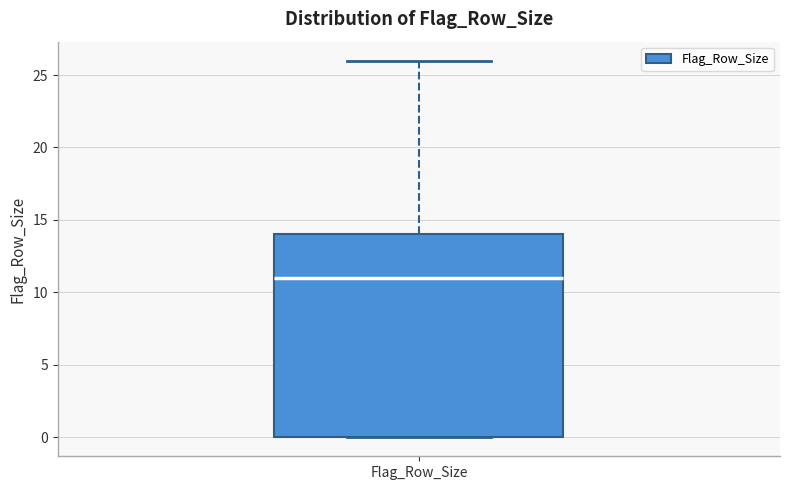

Read this box plot against the y-axis: the position of the median line, the range covered by the box, and the ends of both whiskers. The values are not printed on the chart, so give them approximately, as read against the axis.

median 11, box 0 to 14, whiskers 0 to 26